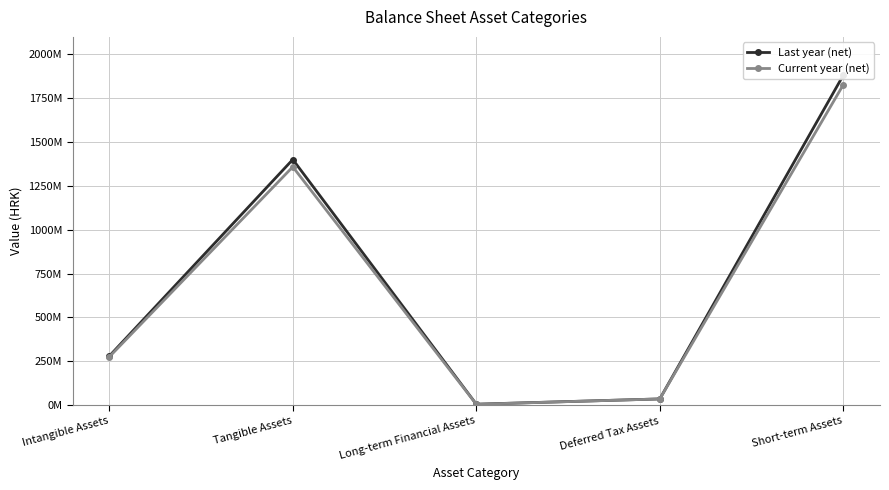

Which category has the highest value across all series?

Short-term Assets